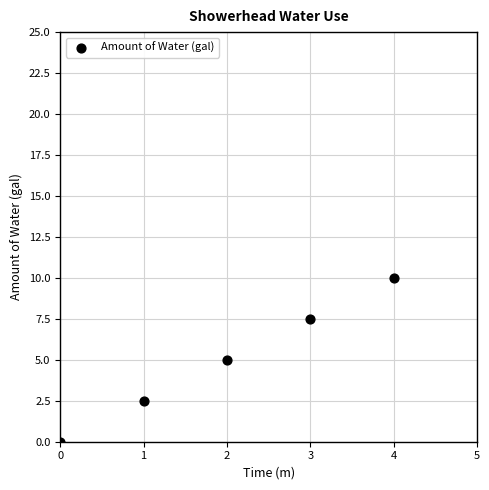

What is the average Y value?

5.0